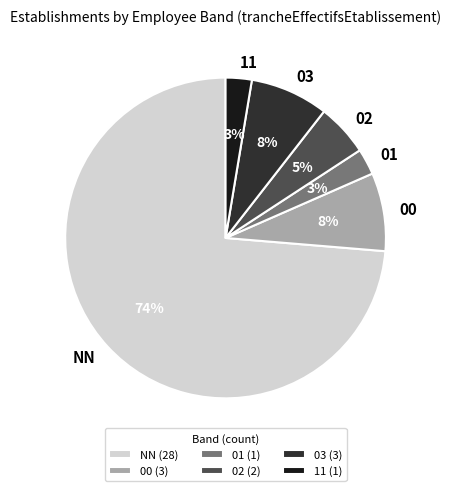

Is NN the majority of the pie?

Yes